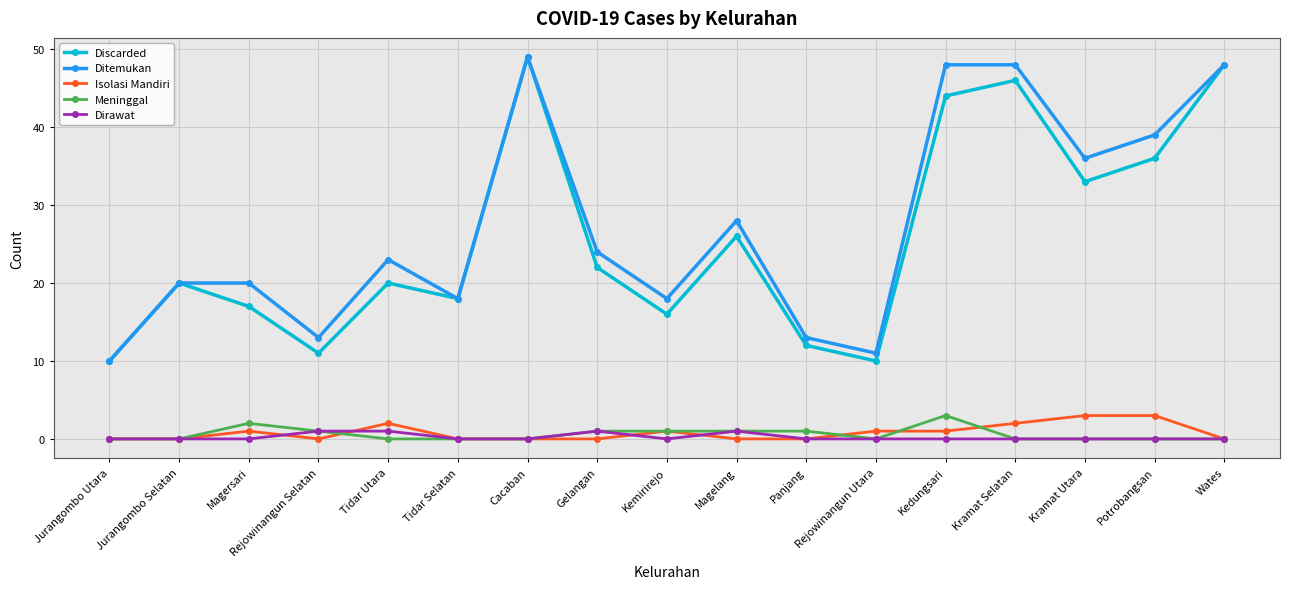

What is the sum of the Isolasi Mandiri values at Potrobangsan and Jurangombo Selatan?

3